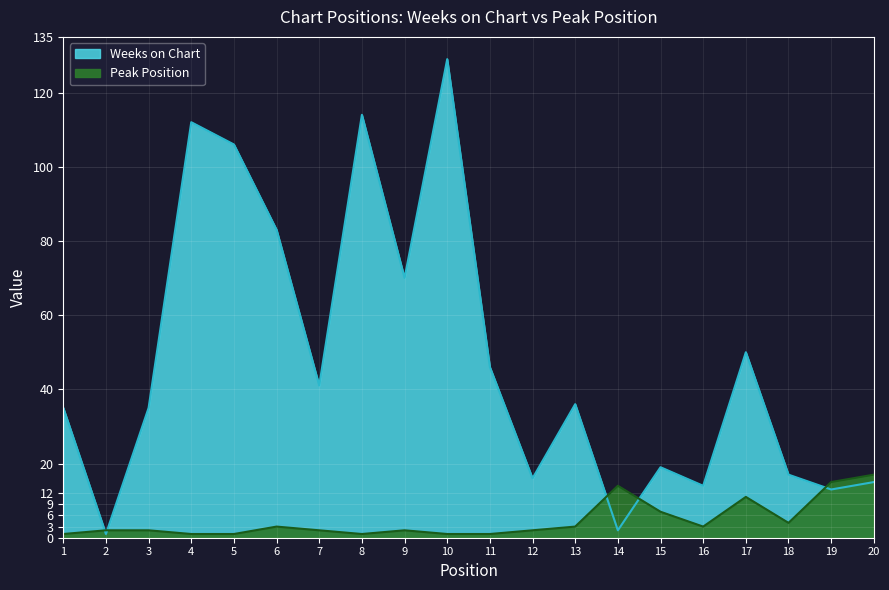

In Peak Position, how many points are higher than both neighbors (excluding endpoints)?

4